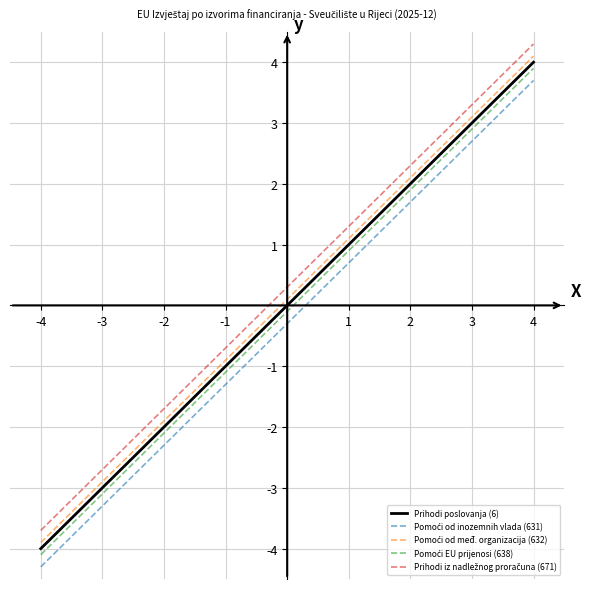

How many lines are shown in the chart?

5